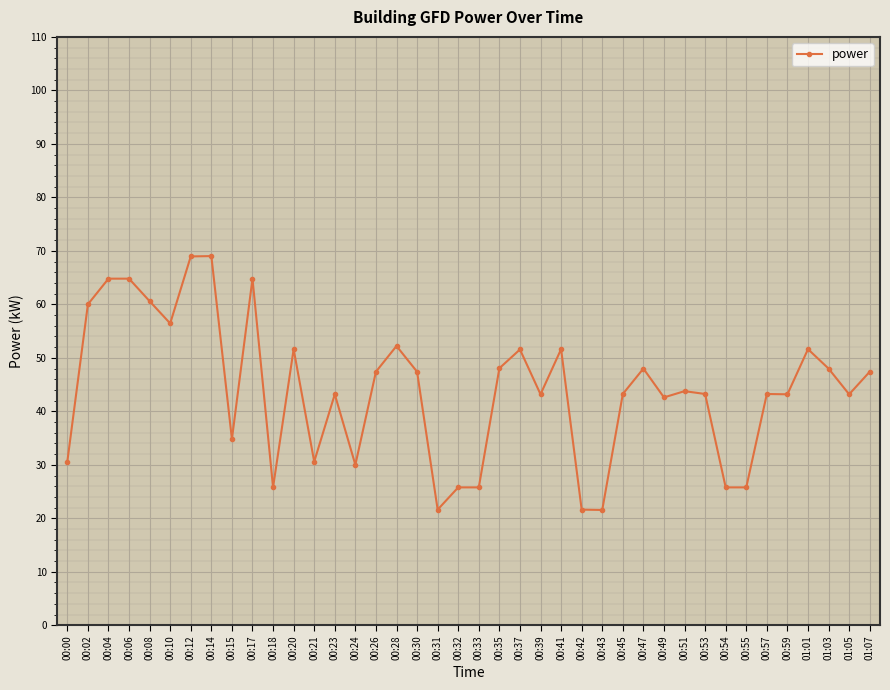

The value at 00:33 is 25.8. True or false?

True